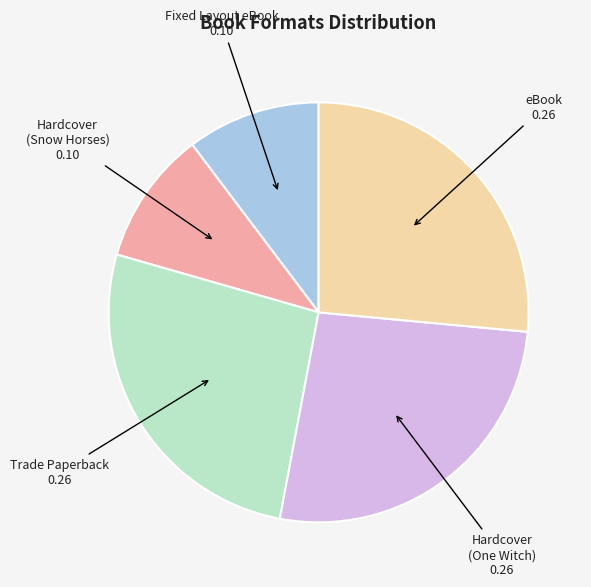

Is there a majority slice in this chart?

No